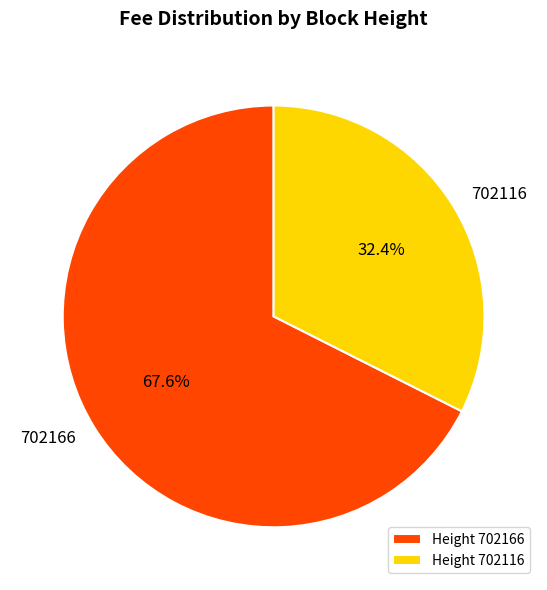

Between 702116 and 702166, which is larger?

702166